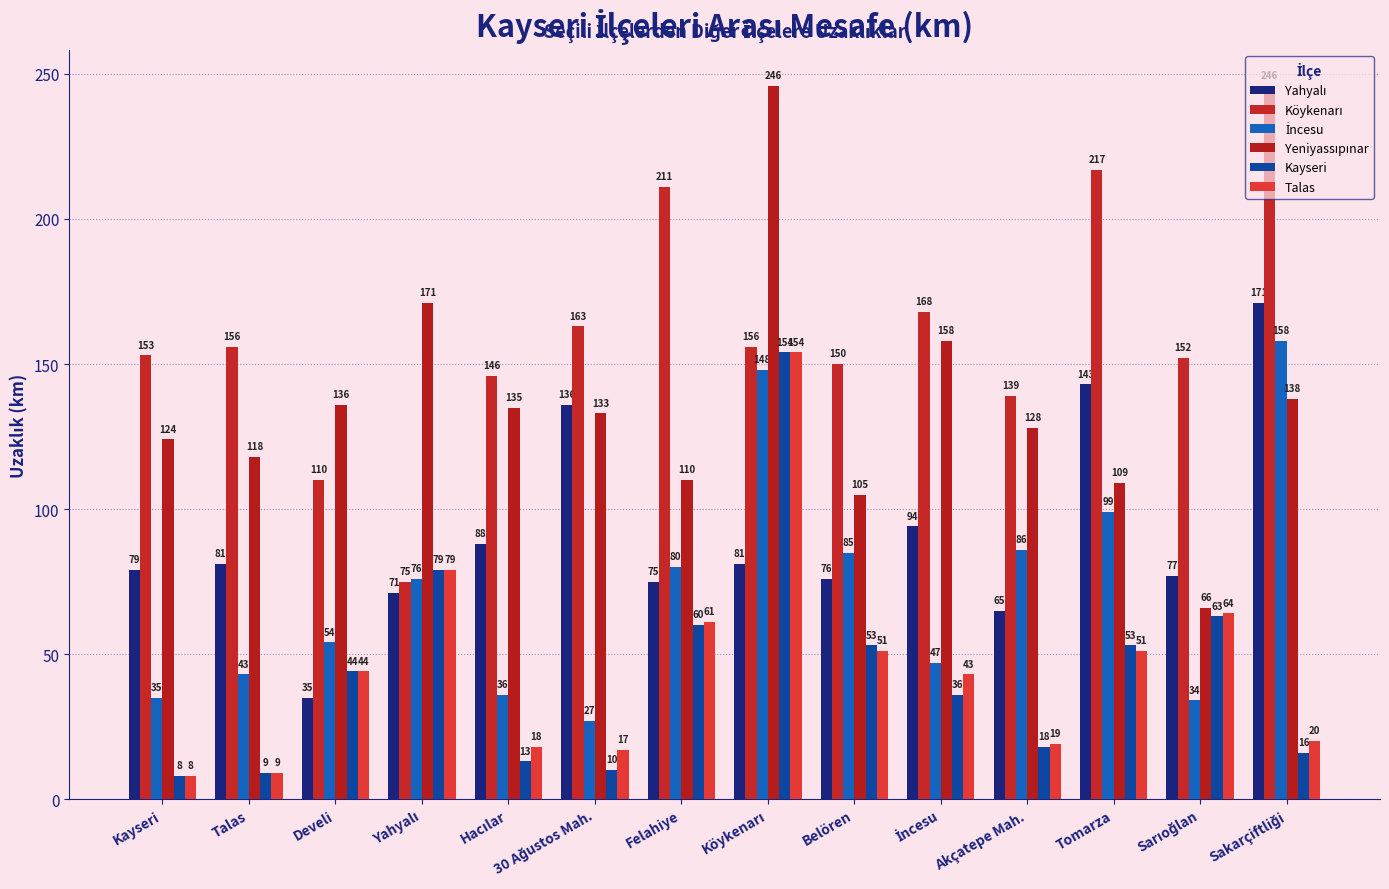

Are the bars grouped side by side (vs. stacked)?

Yes